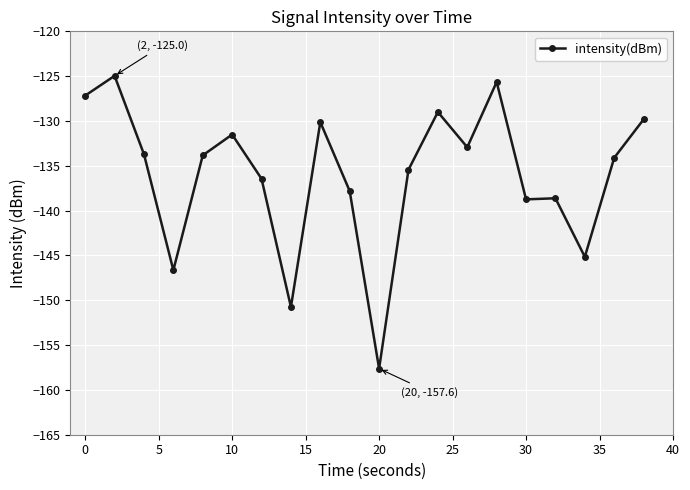

What is the average value?

-136.0